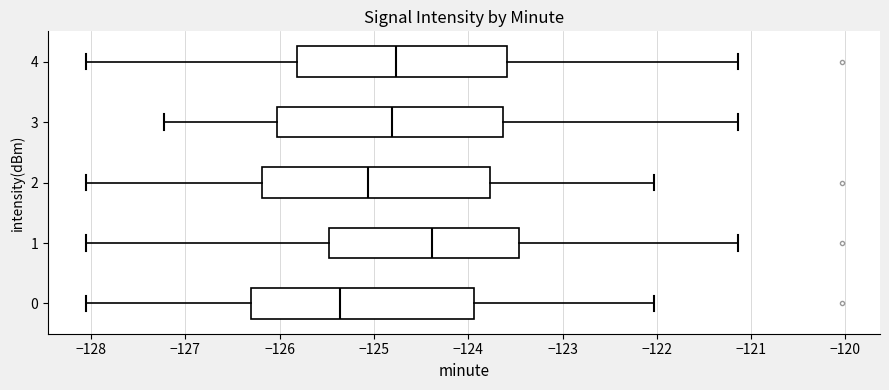

Which box has the furthest to the right median line?

1